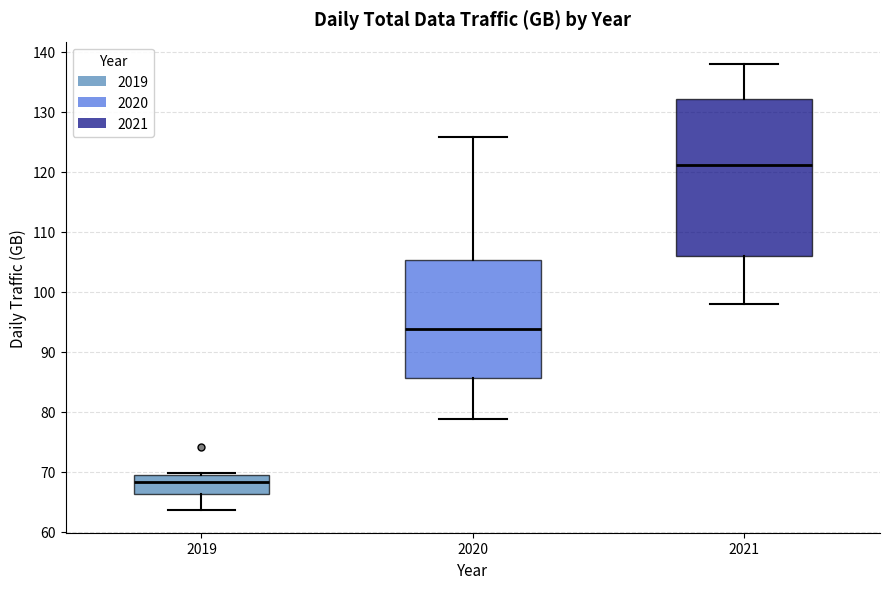

Which box is the tallest, from its lower edge to its upper edge?

2021